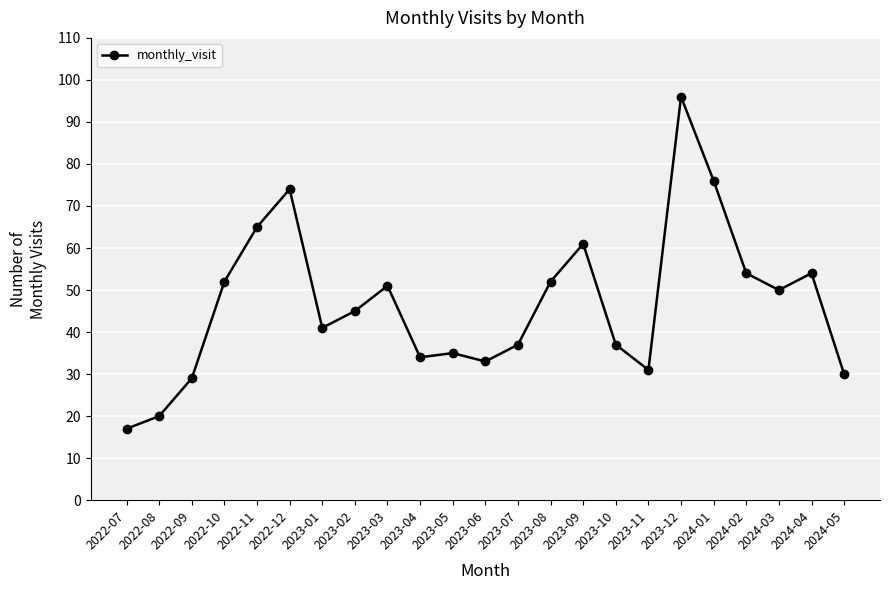

How many values are below 45?

11